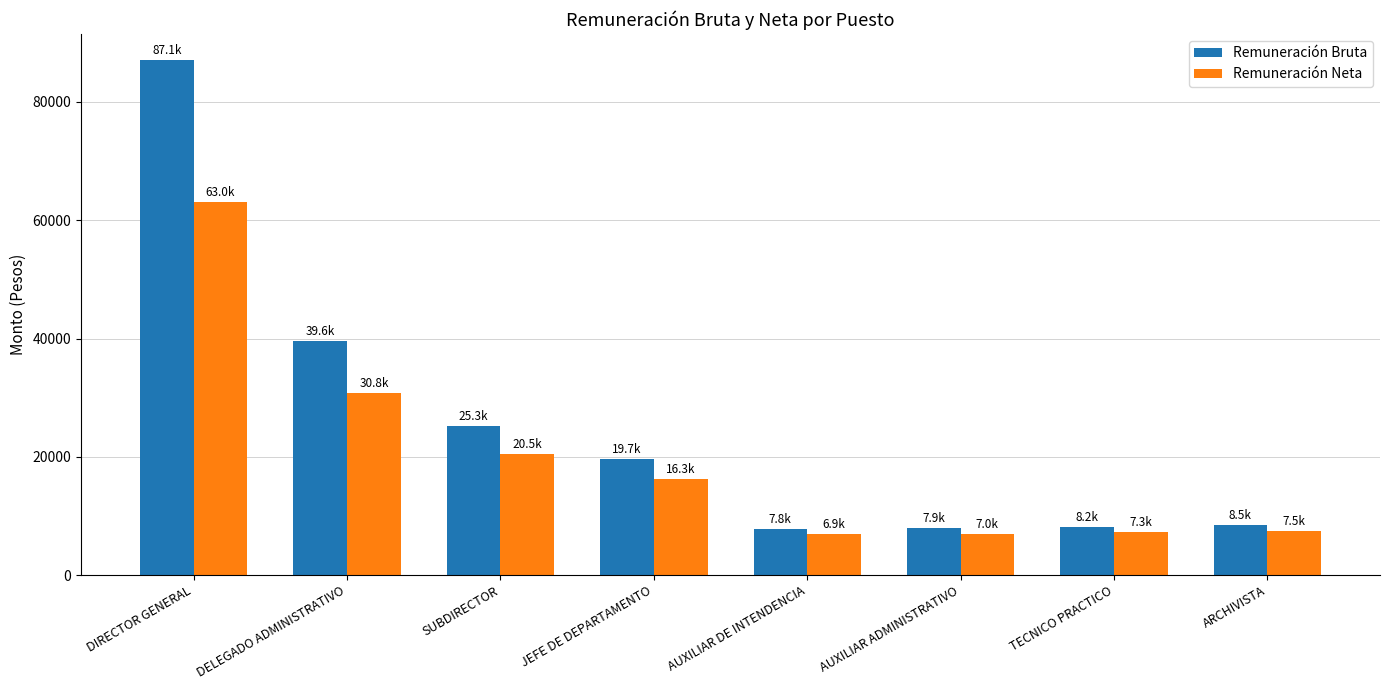

Is it true that Remuneración Neta equals 63009.7 at DIRECTOR GENERAL?

True